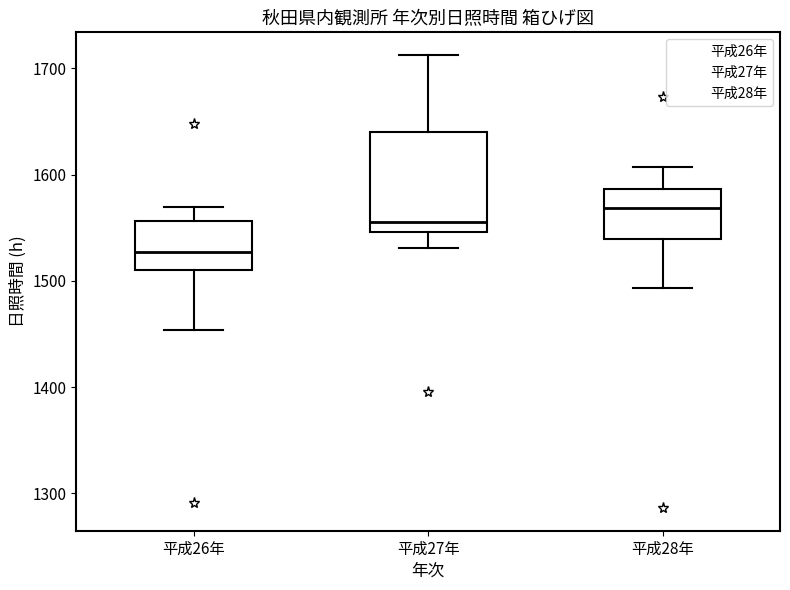

Where does the median line of the box for 平成27年 sit on the y-axis? The values are not printed on the chart, so give them approximately, as read against the axis.

1560